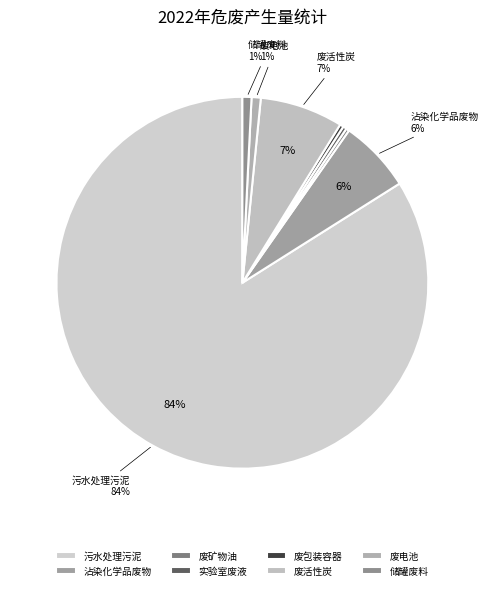

To the nearest percent, what is the difference between the 实验室废液 and 沾染化学品废物 slice percentages?

6%